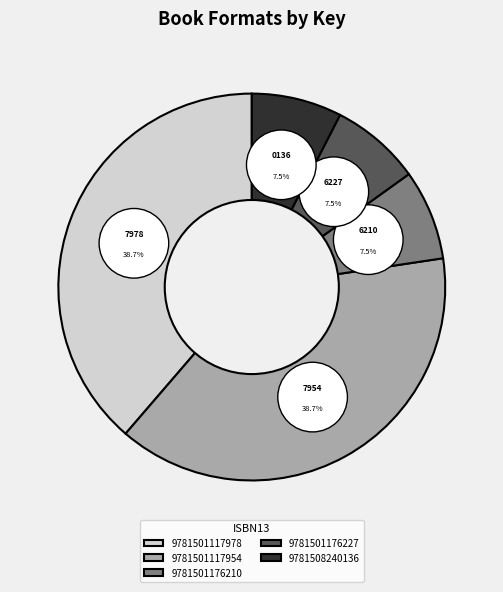

Count the number of slices in the pie.

5